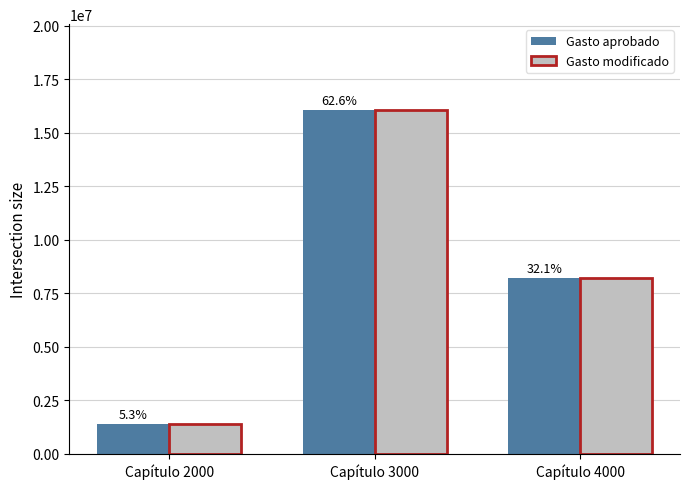

Reading left to right, what are all the values shown in this chart?

Gasto aprobado: 1371215	16060750	8222931
Gasto modificado: 1371215	16060750	8222931